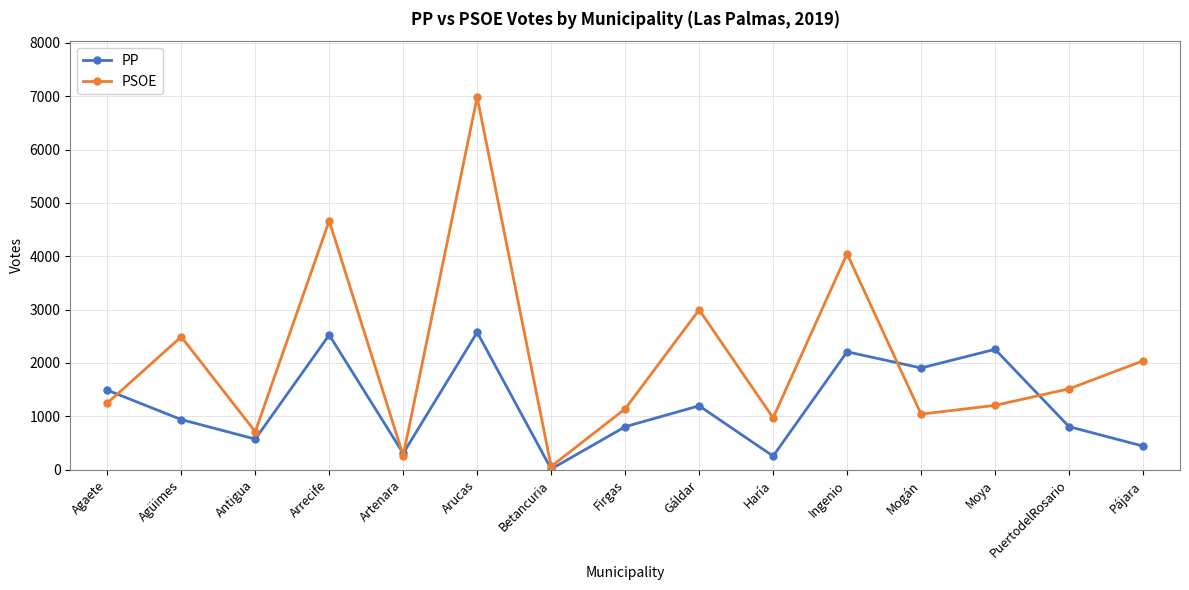

Where is PP nearest to the value 1293?

Gáldar